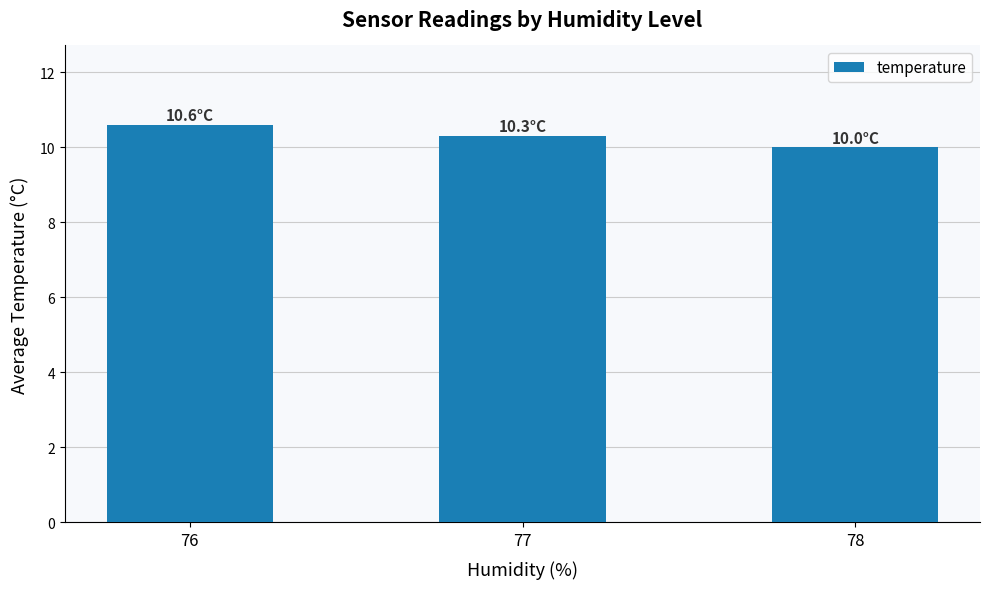

What is the average value?

10.3